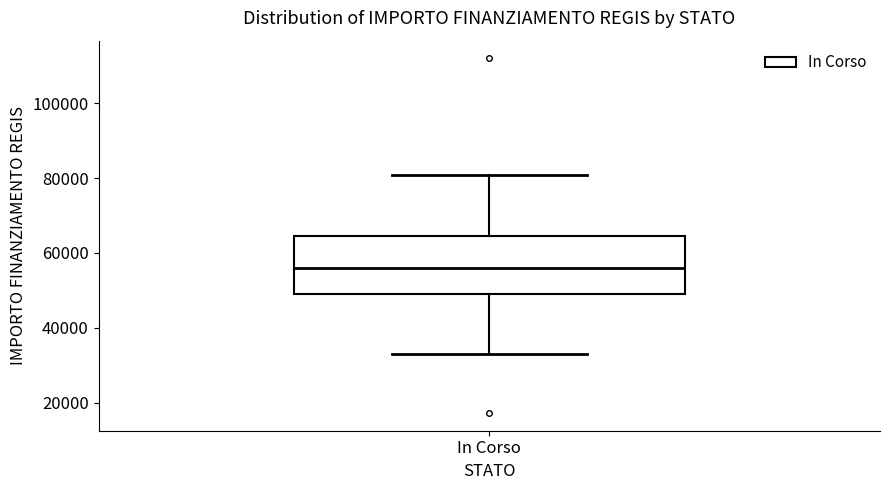

Where is the upper edge of the box for In Corso on the y-axis? The values are not printed on the chart, so give them approximately, as read against the axis.

64000